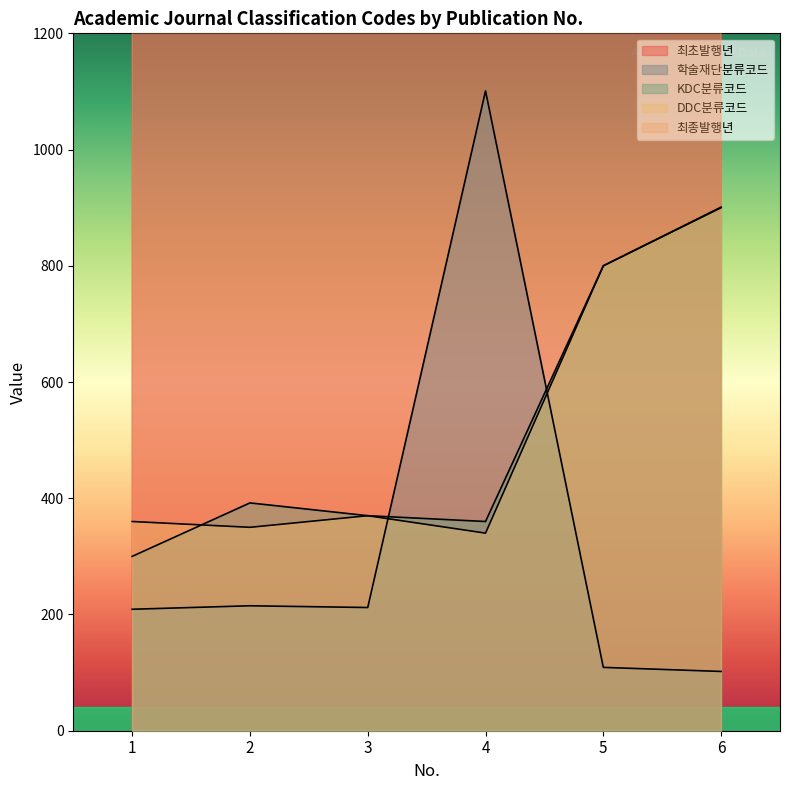

Which category has the highest value in the DDC분류코드 series?

6